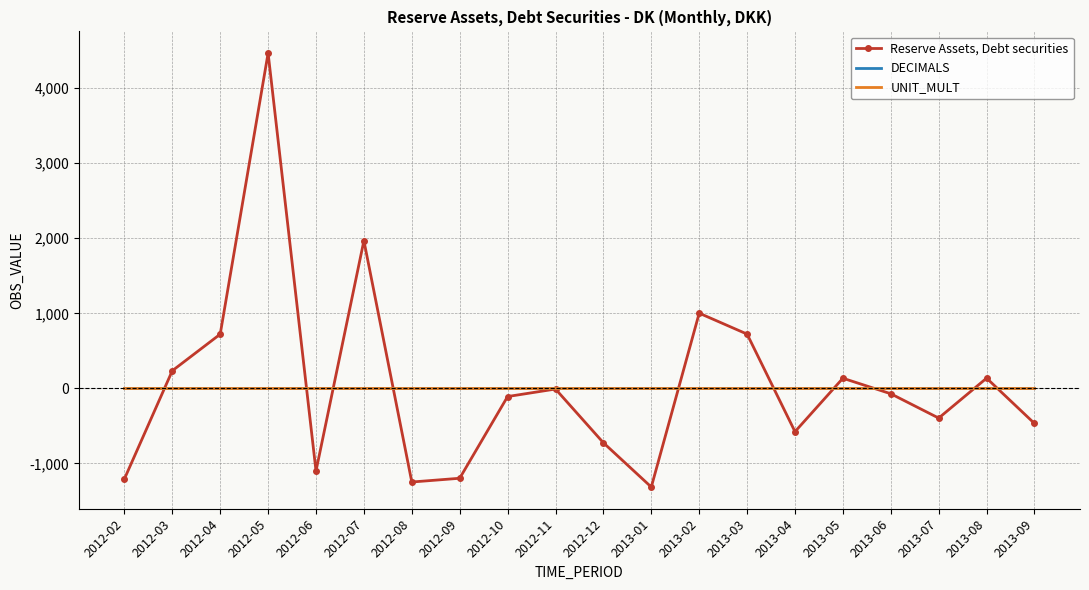

Which series changed the most between 2012-06 and 2013-07?

Reserve Assets, Debt securities